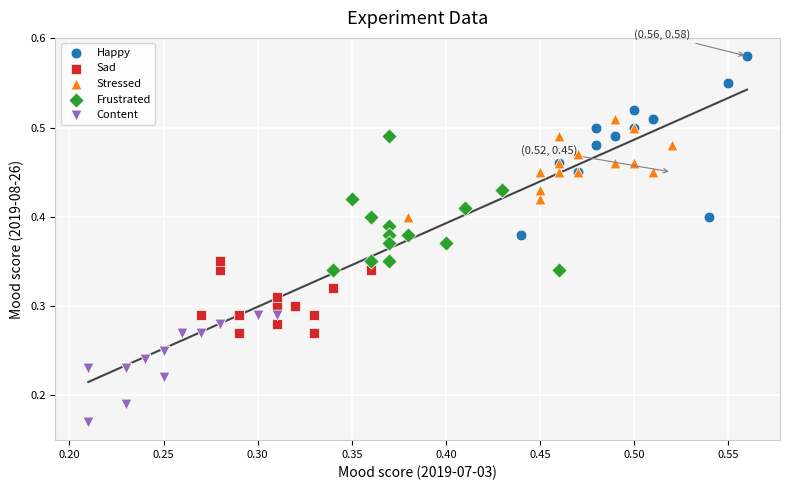

Which series has the widest spread of Y values?

Happy